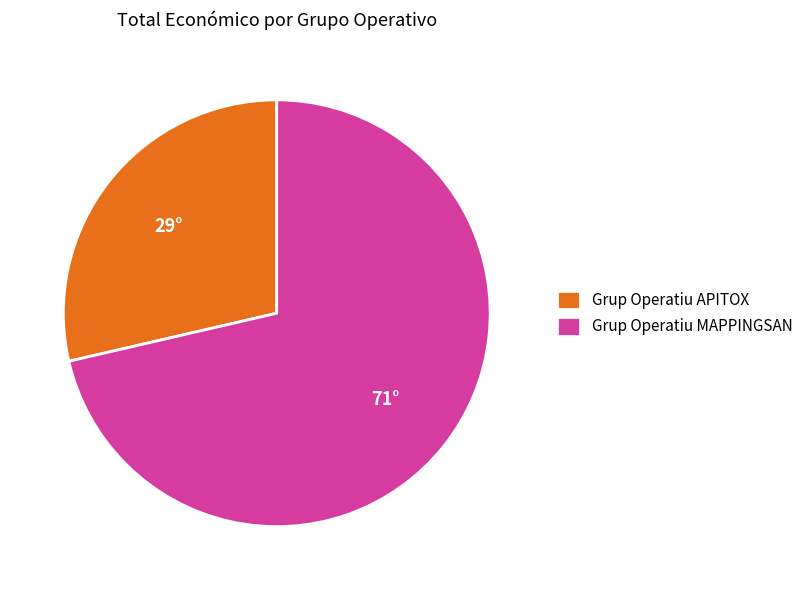

How many segments does this pie chart have?

2